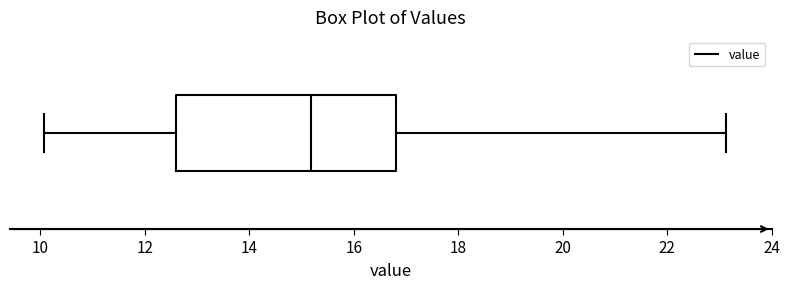

Transcribe this box plot: give where the median line is, the range the box spans, and where the two whiskers end, as read against the x-axis. The values are not printed on the chart, so give them approximately, as read against the axis.

median 15.2, box 12.6 to 16.8, whiskers 10.0 to 23.2